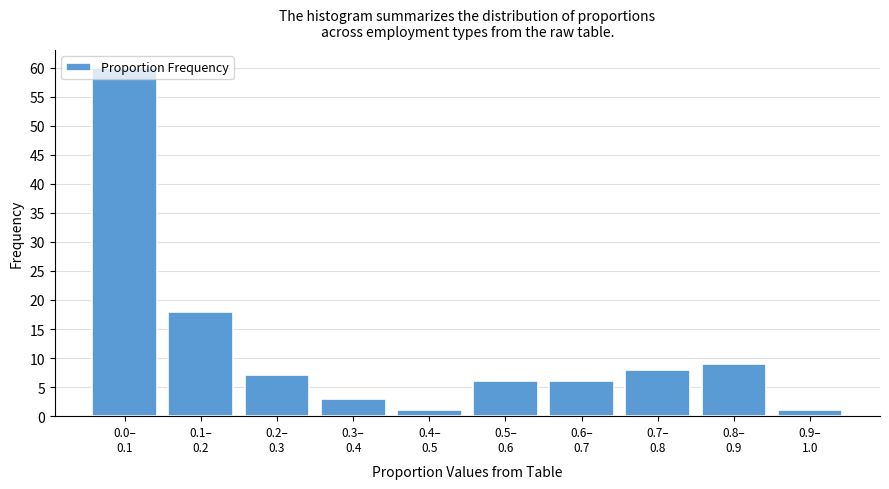

What is the difference between the maximum and second lowest values?

59